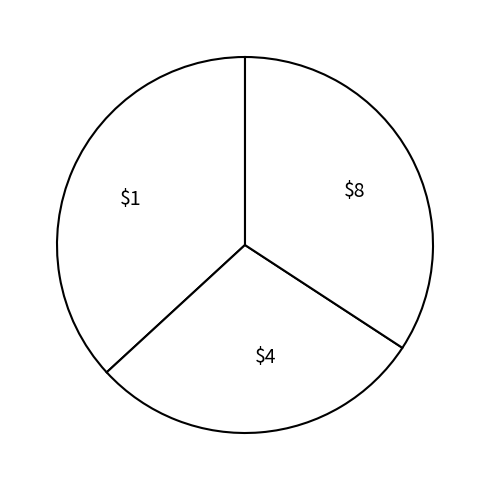

Which slice is the largest?

$1